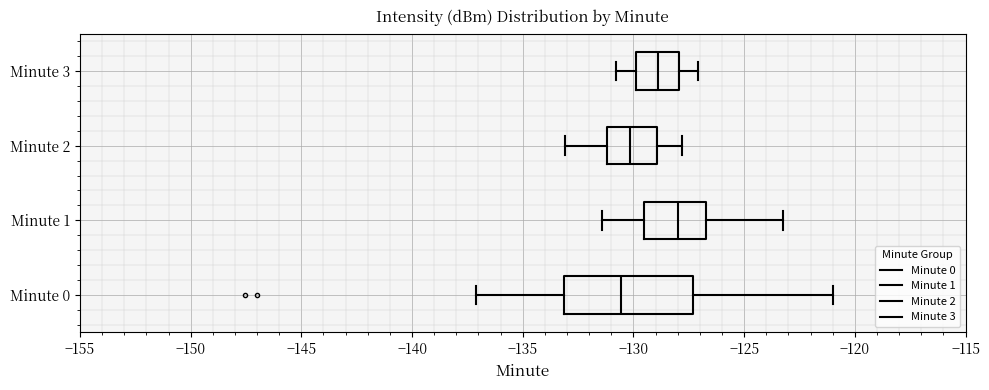

Where does the right whisker of the box for Minute 3 end on the x-axis? The values are not printed on the chart, so give them approximately, as read against the axis.

-127.0